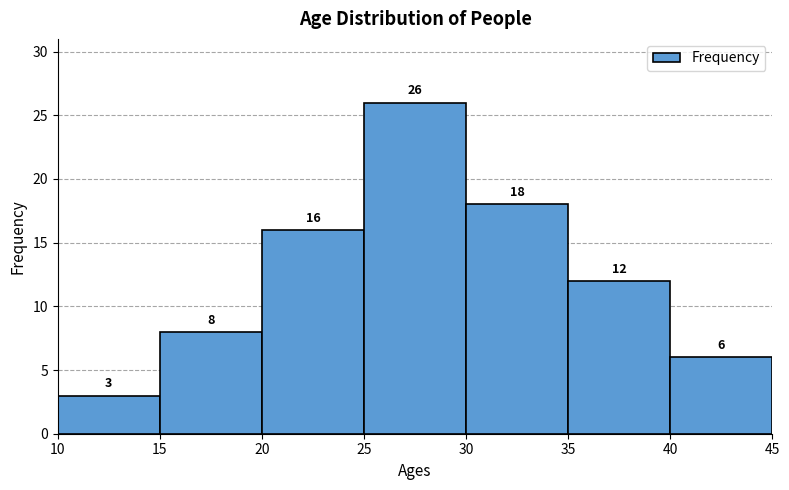

What is the height of the bar covering 25 to 30 on the x-axis?

26